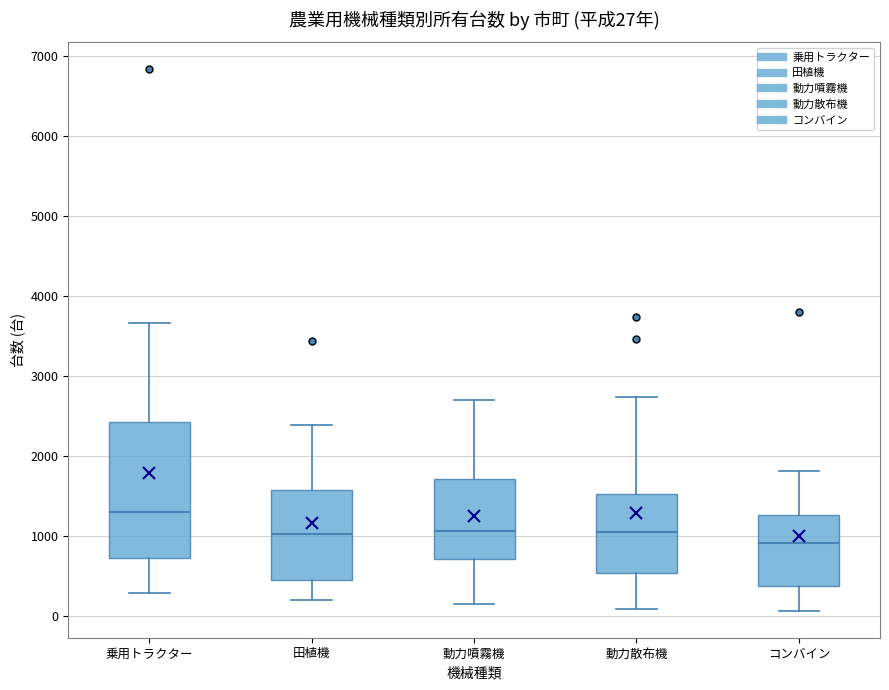

Which box is the tallest, from its lower edge to its upper edge?

乗用トラクター